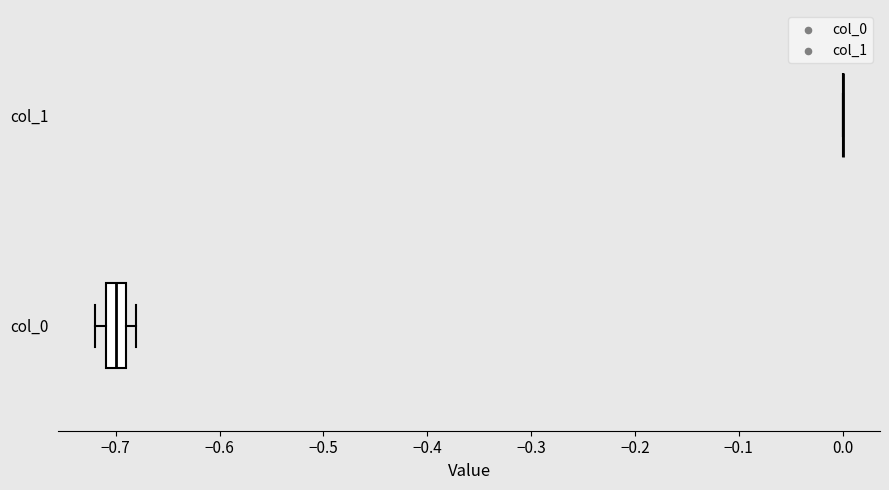

Where is the right edge of the box for col_0 on the x-axis? The values are not printed on the chart, so give them approximately, as read against the axis.

-0.69